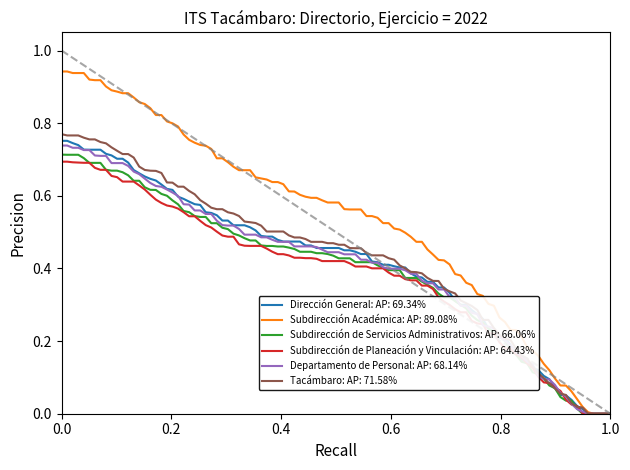

Which series has the largest total across all categories?

Subdirección Académica: AP: 89.08%